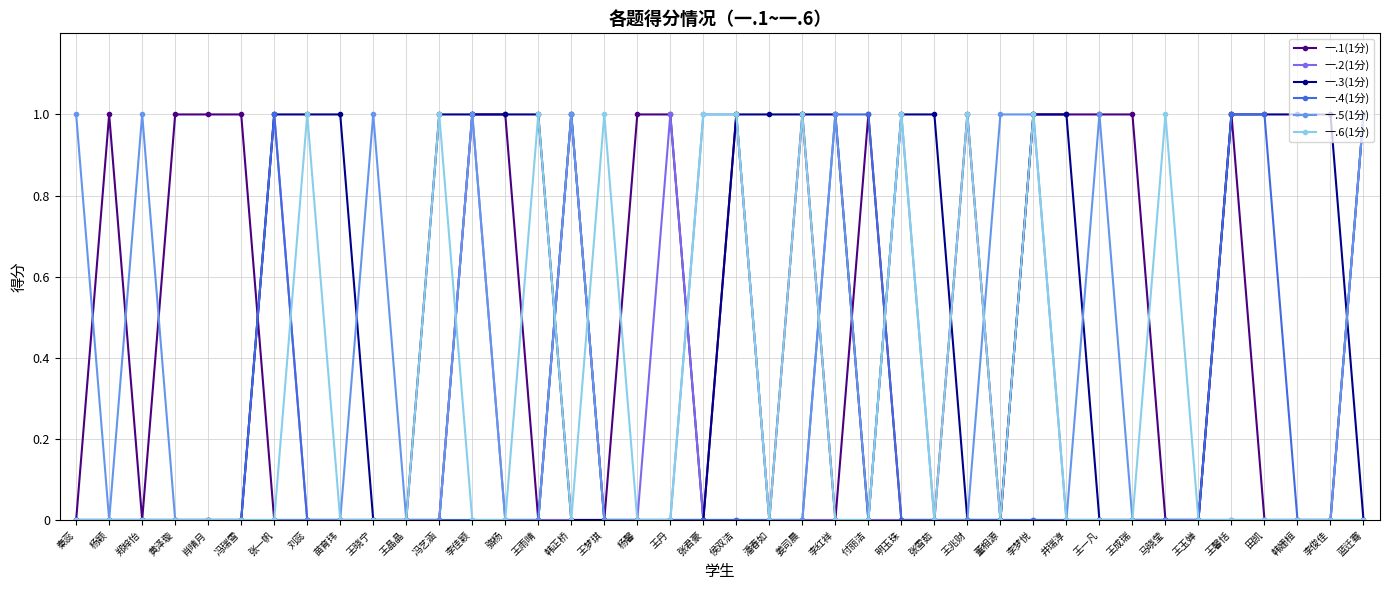

What is the label of the 35th point from the right?

冯瑞雪